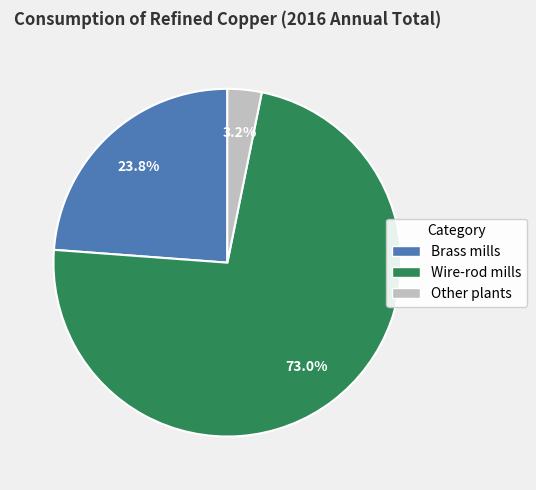

Rank the categories by value from highest to lowest.

Wire-rod mills, Brass mills, Other plants